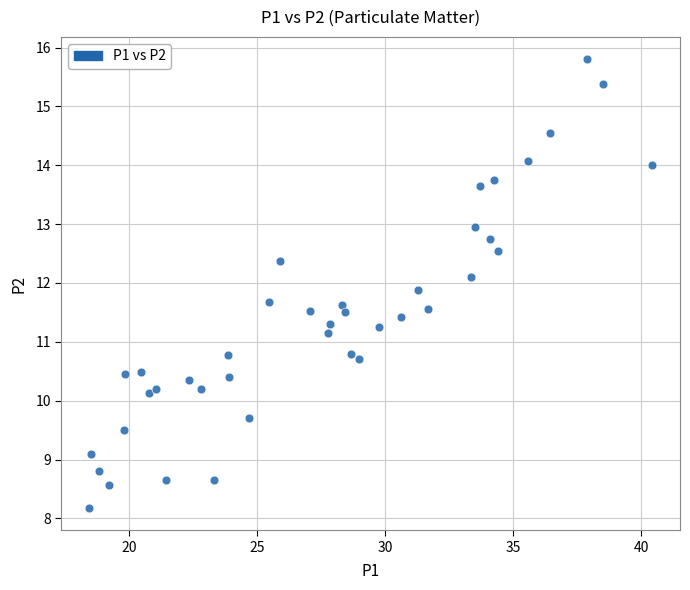

What is the range of X values (max minus min)?

22.0